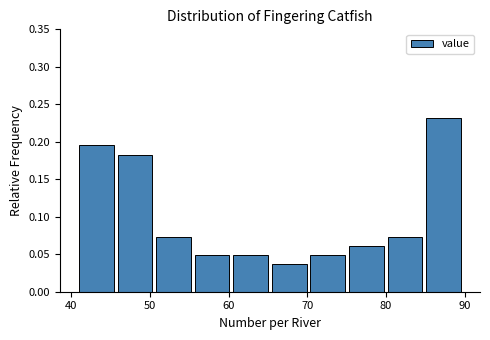

Reading left to right, list every bar in this chart as the range it spans on the x-axis followed by its height. Neither the bar edges nor the heights are printed on the chart, so give them approximately, as read against the axes.

41.0 to 45.9: 0.195
45.9 to 50.8: 0.185
50.8 to 55.7: 0.075
55.7 to 60.6: 0.050
60.6 to 65.5: 0.050
65.5 to 70.4: 0.035
70.4 to 75.3: 0.050
75.3 to 80.2: 0.060
80.2 to 85.1: 0.075
85.1 to 90.0: 0.230